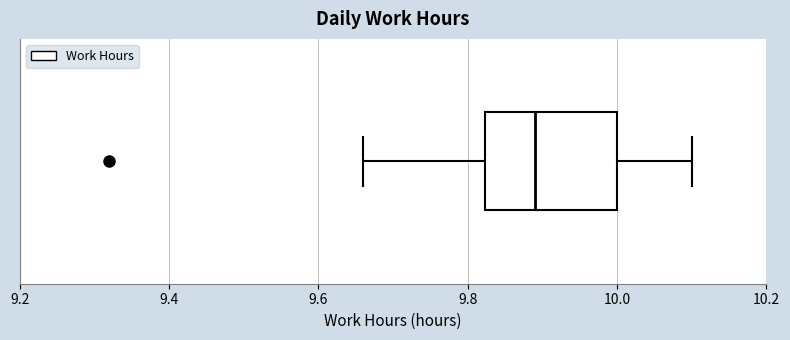

Transcribe this box plot: give where the median line is, the range the box spans, and where the two whiskers end, as read against the x-axis. The values are not printed on the chart, so give them approximately, as read against the axis.

median 9.90, box 9.82 to 10.00, whiskers 9.66 to 10.10